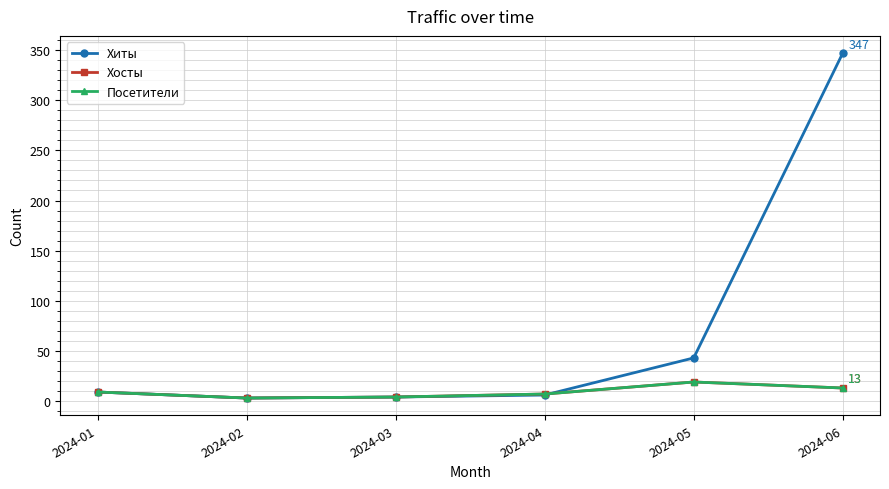

True or false: Посетители and Хиты intersect in this chart.

True